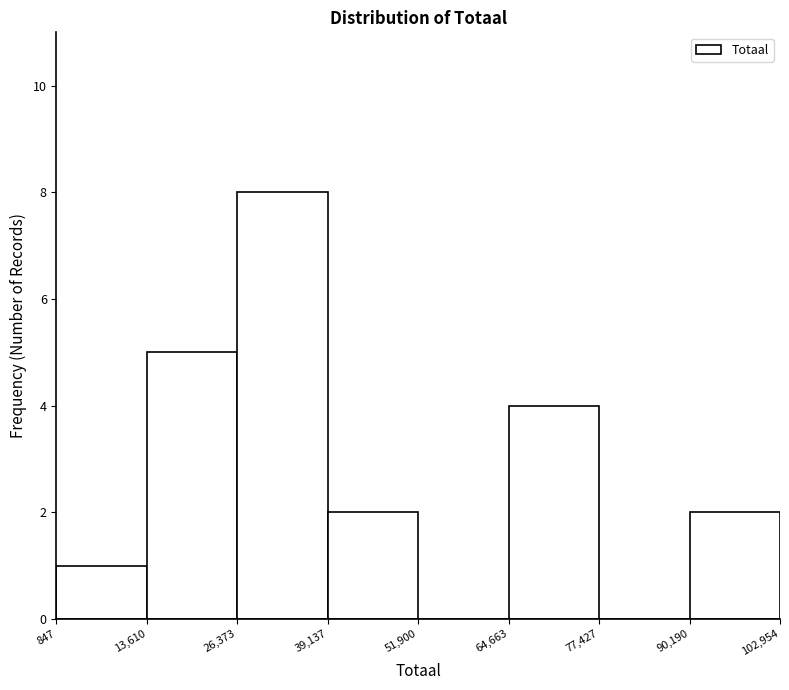

Reading left to right, transcribe this chart: for each bar, give the range it covers on the x-axis and its height. The values are not printed on the chart, so give them approximately, as read against the axis.

847 to 13,610: 1
13,610 to 26,373: 5
26,373 to 39,137: 8
39,137 to 51,900: 2
51,900 to 64,663: 0
64,663 to 77,427: 4
77,427 to 90,190: 0
90,190 to 102,954: 2